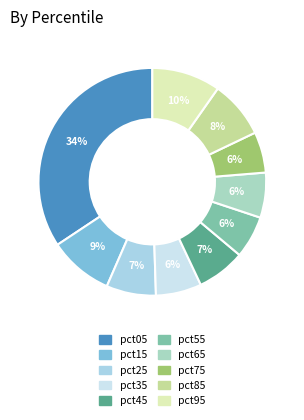

Combined, do pct35 and pct65 account for over 50%?

No